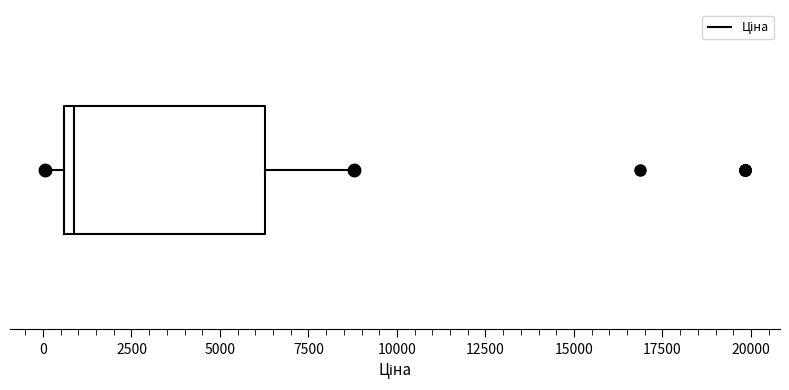

Transcribe this box plot: give where the median line is, the range the box spans, and where the two whiskers end, as read against the x-axis. The values are not printed on the chart, so give them approximately, as read against the axis.

median 1000, box 500 to 6500, whiskers 0 to 9000